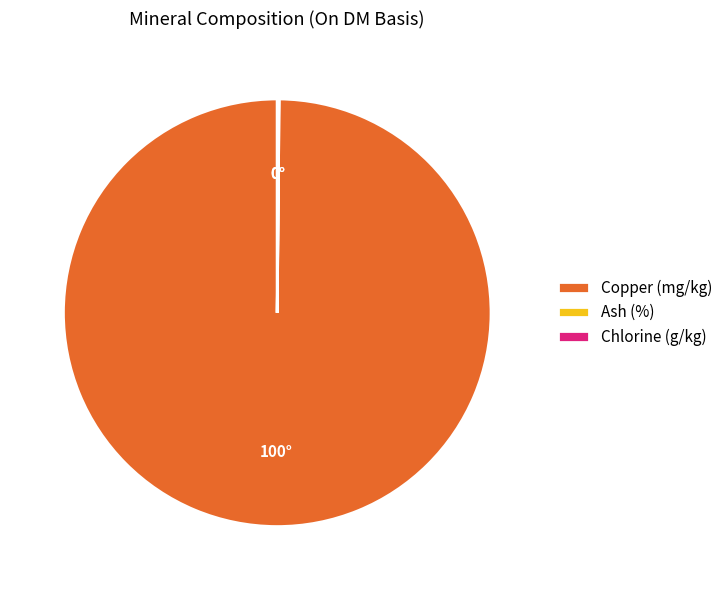

Is it true that Copper (mg/kg) is 100% of the pie?

True